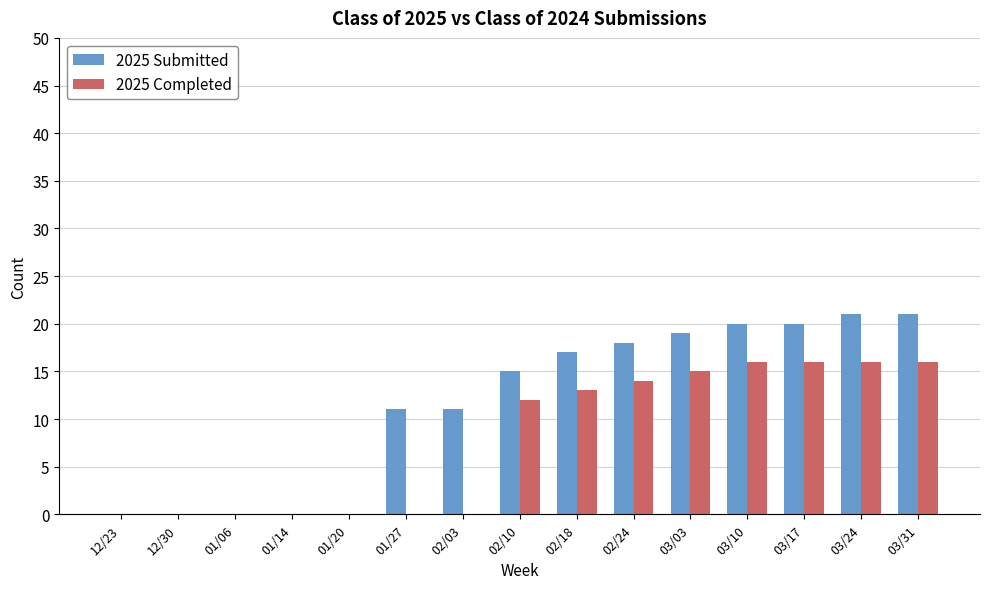

What is the maximum value for 2025 Completed?

16